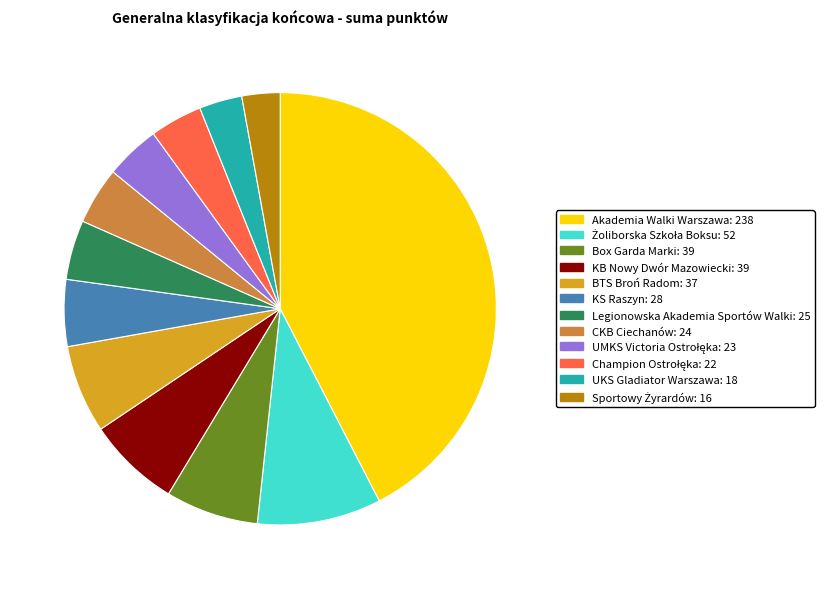

Approximately how many times larger is the value at KB Nowy Dwór Mazowiecki compared to UKS Gladiator Warszawa?

2.2